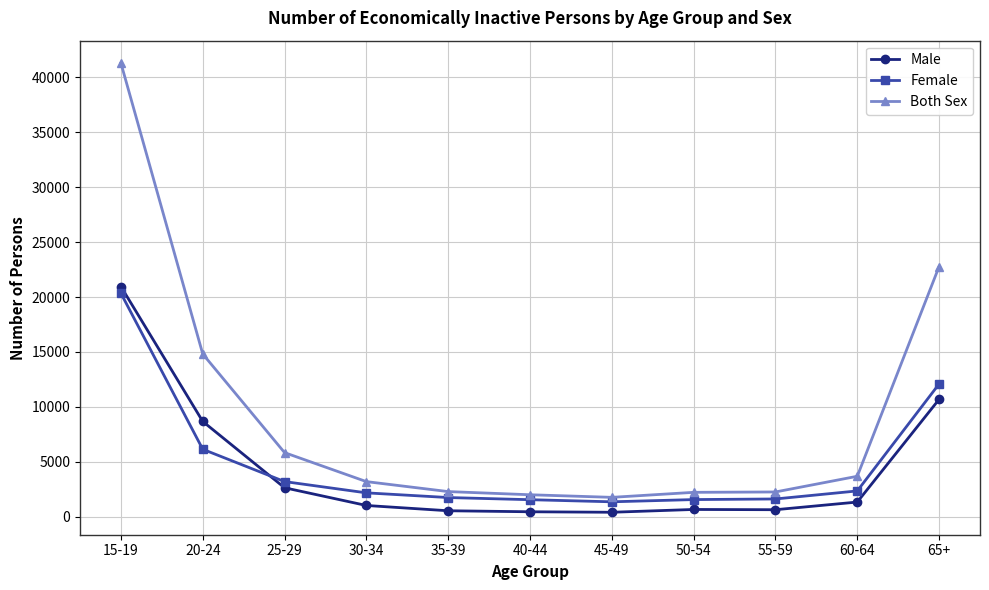

Which series changed the most between 25-29 and 60-64?

Both Sex